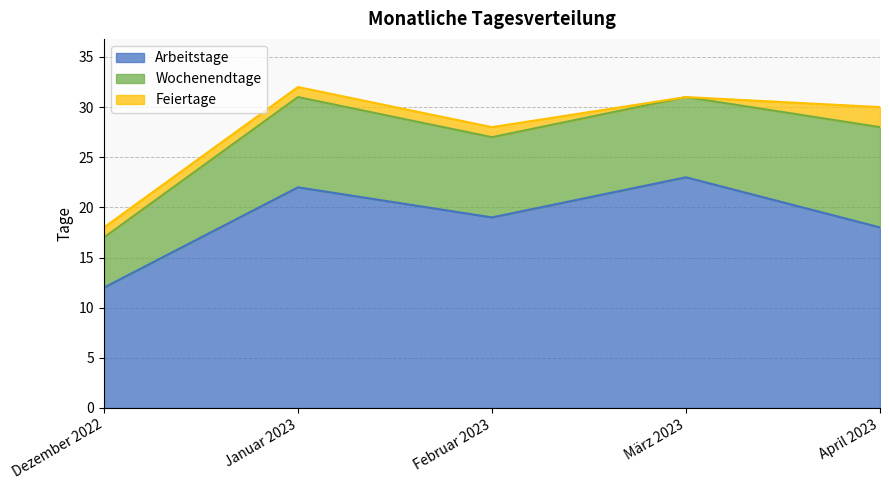

List the labels in order of Arbeitstage value, largest first.

März 2023, Januar 2023, Februar 2023, April 2023, Dezember 2022